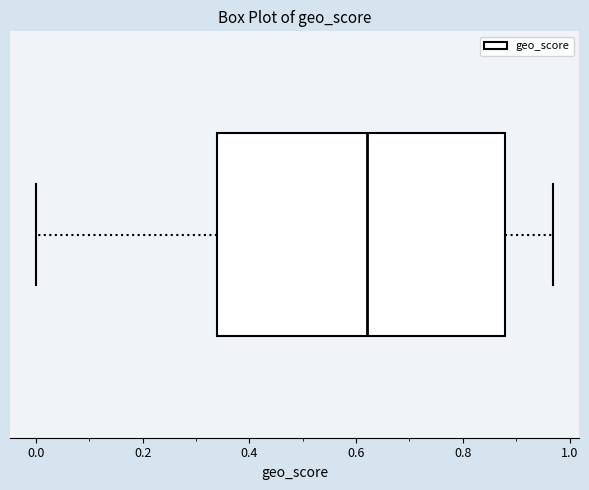

Transcribe this box plot: give where the median line is, the range the box spans, and where the two whiskers end, as read against the x-axis. The values are not printed on the chart, so give them approximately, as read against the axis.

median 0.62, box 0.34 to 0.88, whiskers 0.00 to 0.98